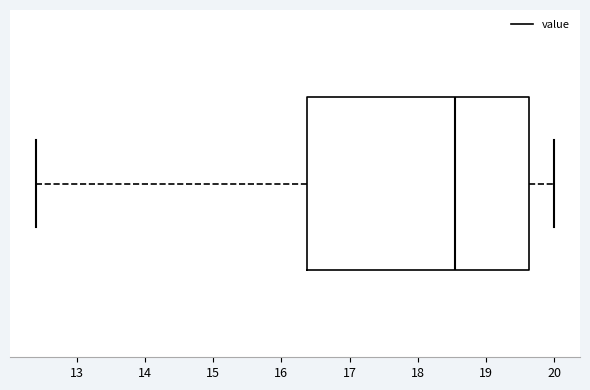

Transcribe this box plot: give where the median line is, the range the box spans, and where the two whiskers end, as read against the x-axis. The values are not printed on the chart, so give them approximately, as read against the axis.

median 18.6, box 16.4 to 19.6, whiskers 12.4 to 20.0